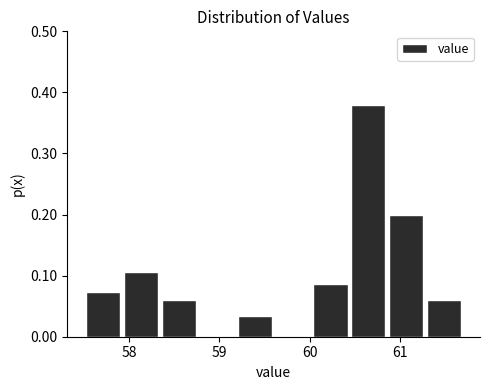

Which range on the x-axis has the tallest bar?

60.44 to 60.86